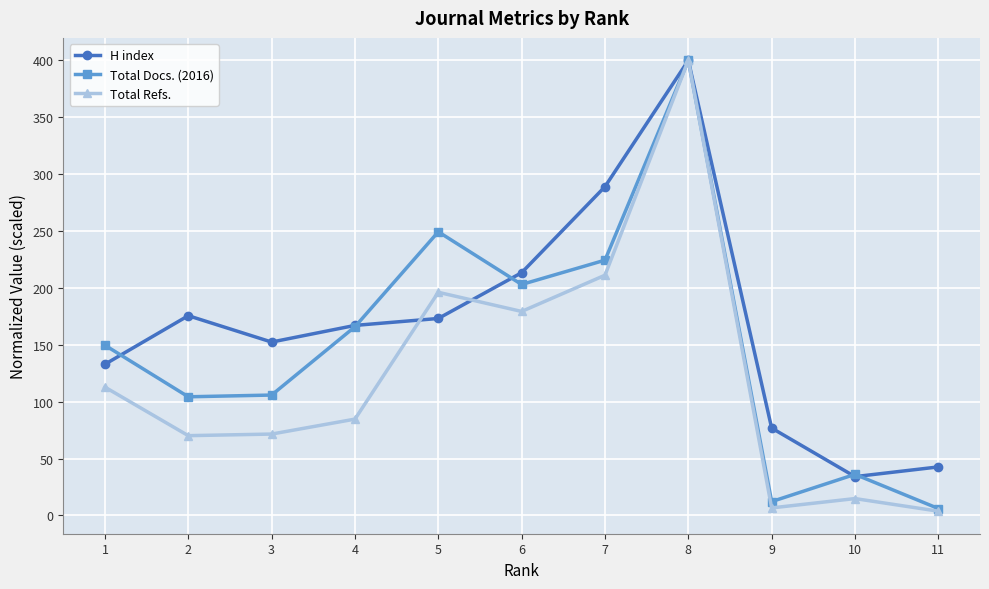

What is the approximate value of Total Refs. at 2?

70.2